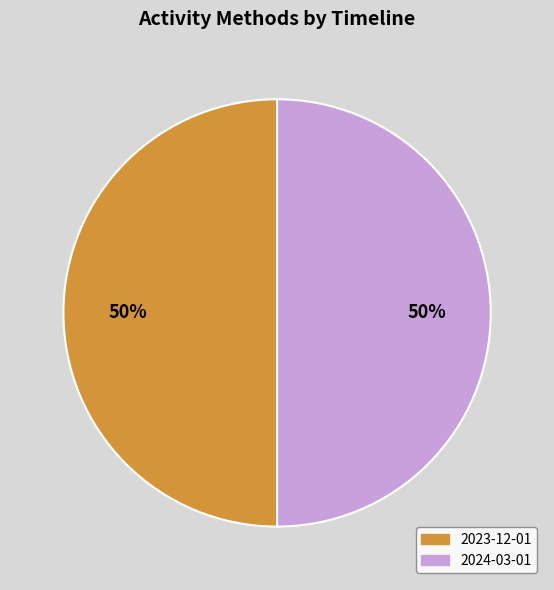

Is the sum of 2023-12-01 and 2024-03-01 greater than half?

Yes